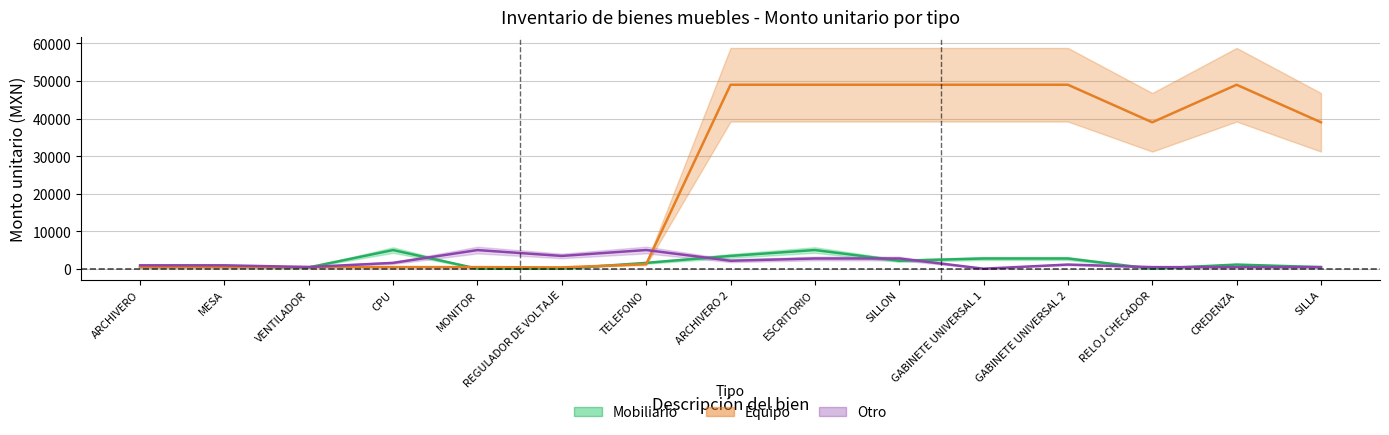

Where is the first local minimum for Equipo?

REGULADOR DE VOLTAJE